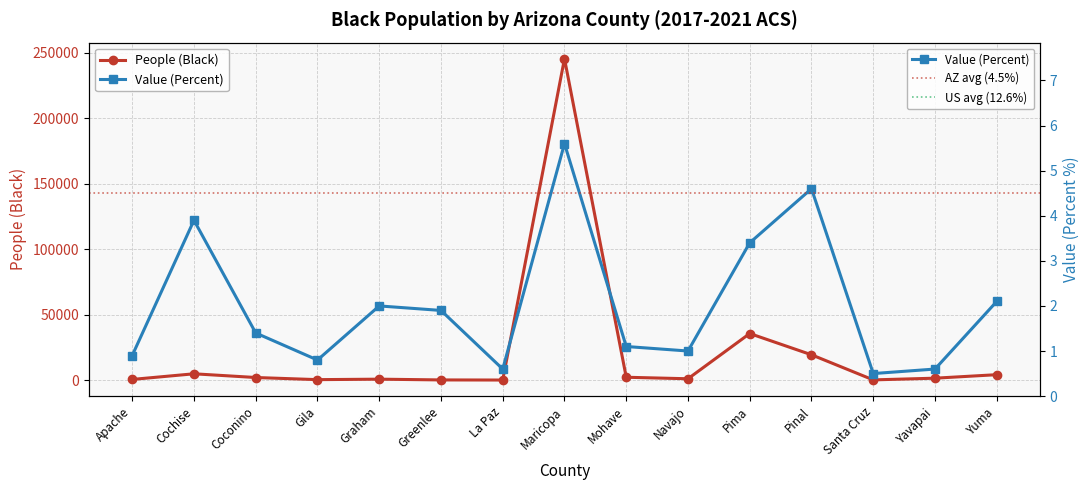

What is the difference between the People (Black) values at Graham and Yavapai?

754